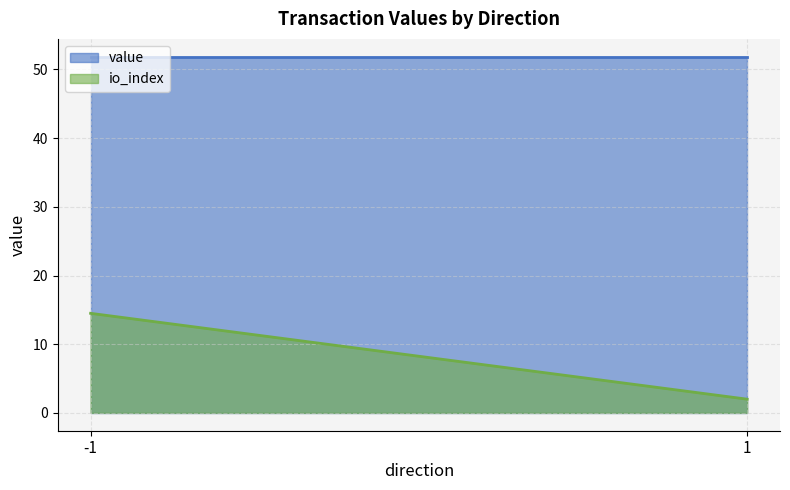

Which series has the largest total across all categories?

value